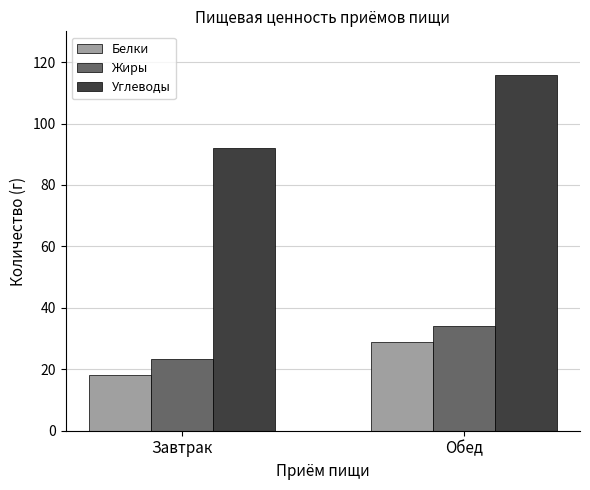

How many bars are there in total?

6